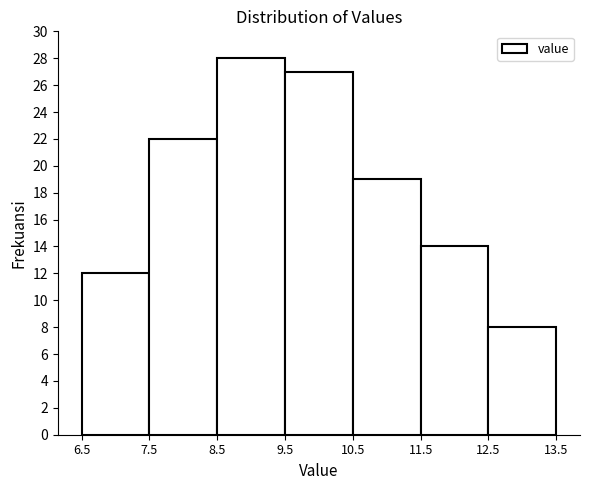

Reading left to right, transcribe this chart: for each bar, give the range it covers on the x-axis and its height. The values are not printed on the chart, so give them approximately, as read against the axis.

6.5 to 7.5: 12
7.5 to 8.5: 22
8.5 to 9.5: 28
9.5 to 10.5: 27
10.5 to 11.5: 19
11.5 to 12.5: 14
12.5 to 13.5: 8